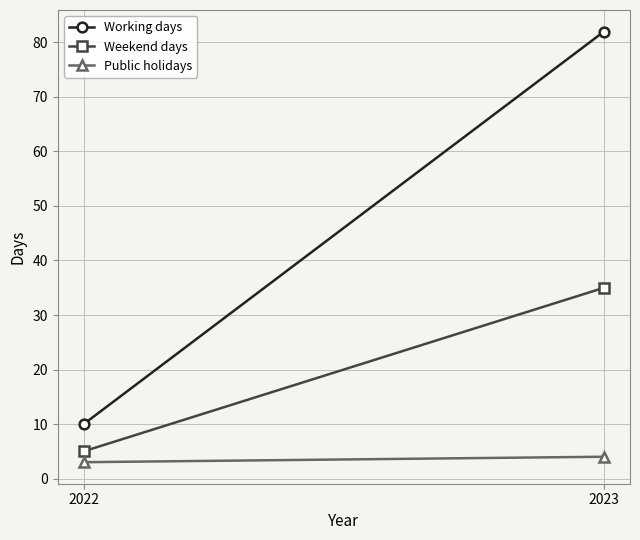

What is the value of the Public holidays point at the 1st from the left?

3